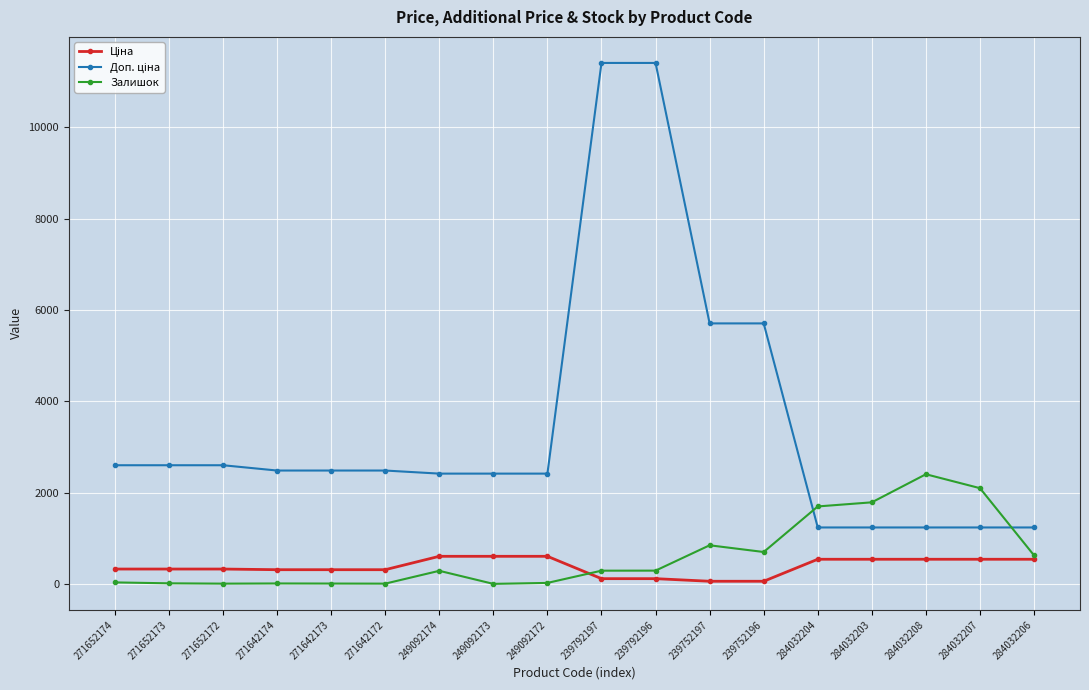

What is the difference between the maximum and minimum values in the Залишок series?

2401.0